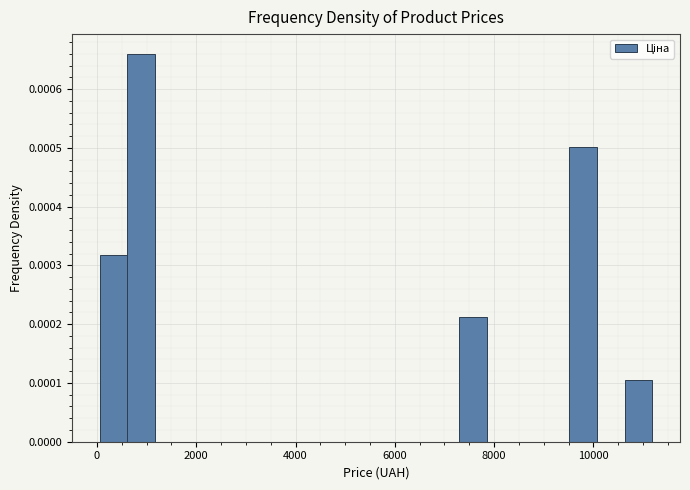

Around what value on the x-axis is the tallest bar? Give the approximate position of its centre, as read against the axis.

800